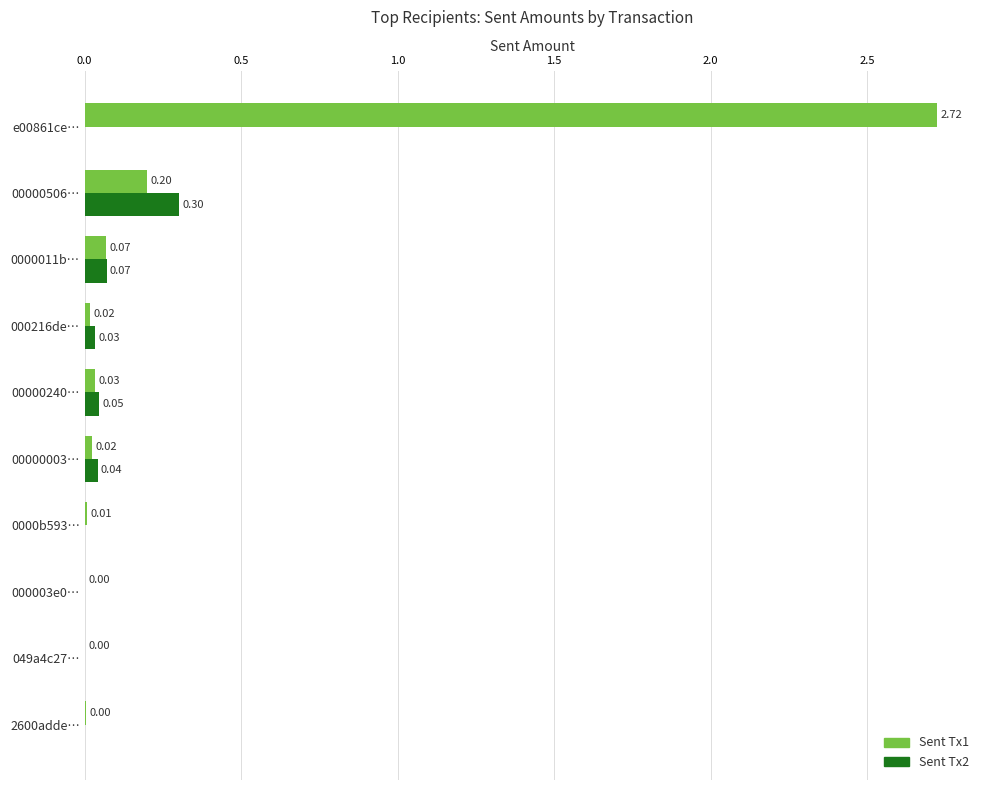

What is the sum of all Sent Tx1 values?

3.1